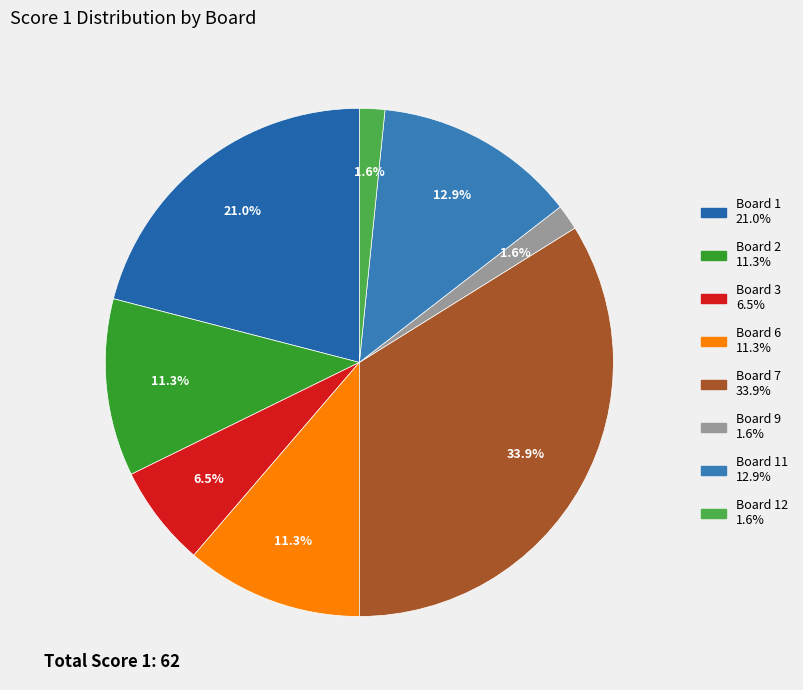

To the nearest percent, what is the difference between the largest and smallest slice percentages?

32%